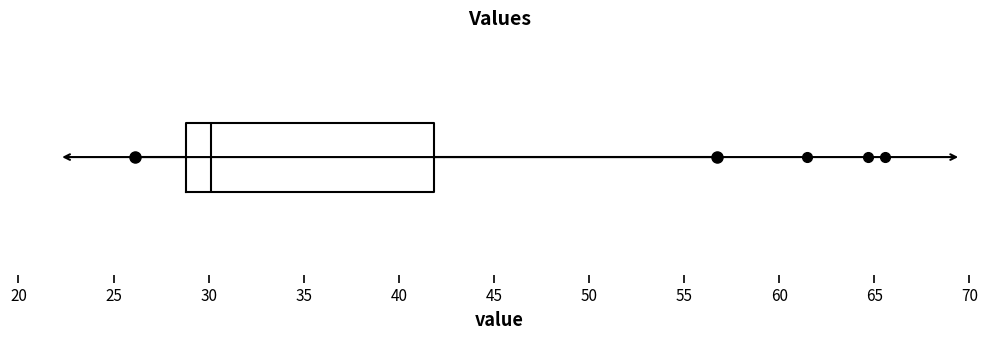

Transcribe this box plot: give where the median line is, the range the box spans, and where the two whiskers end, as read against the x-axis. The values are not printed on the chart, so give them approximately, as read against the axis.

median 30.0, box 29.0 to 42.0, whiskers 26.0 to 56.5